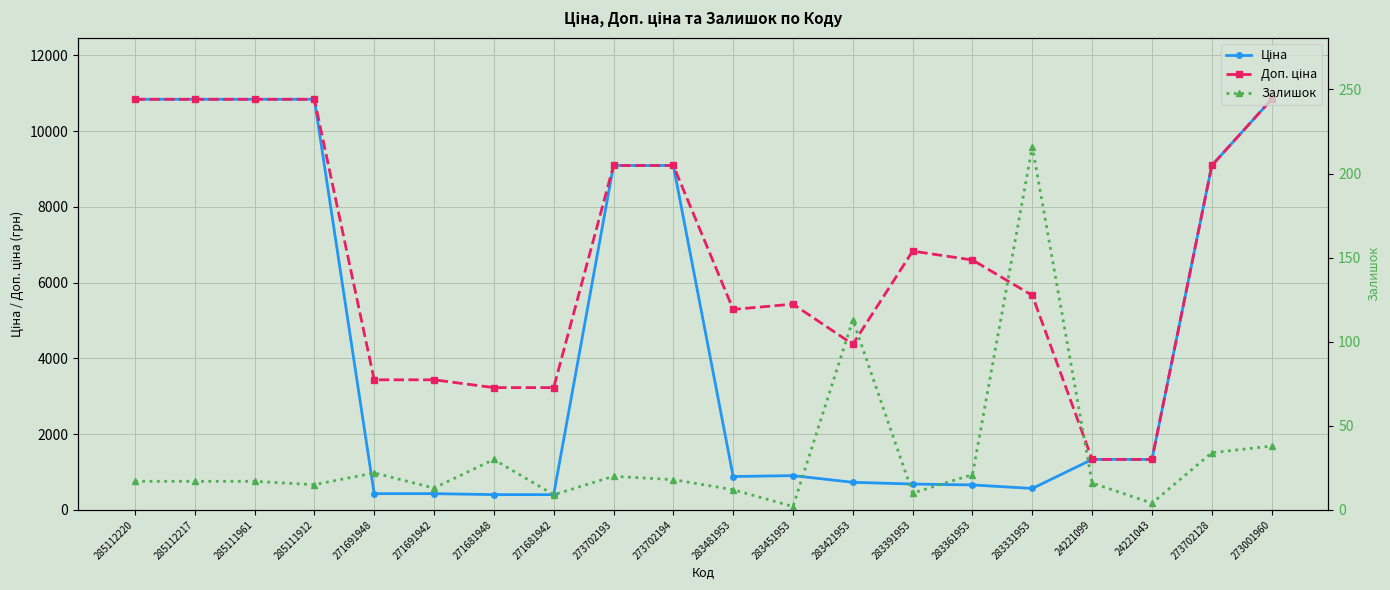

The value of Ціна at 283451953 is 905.5. True or false?

True